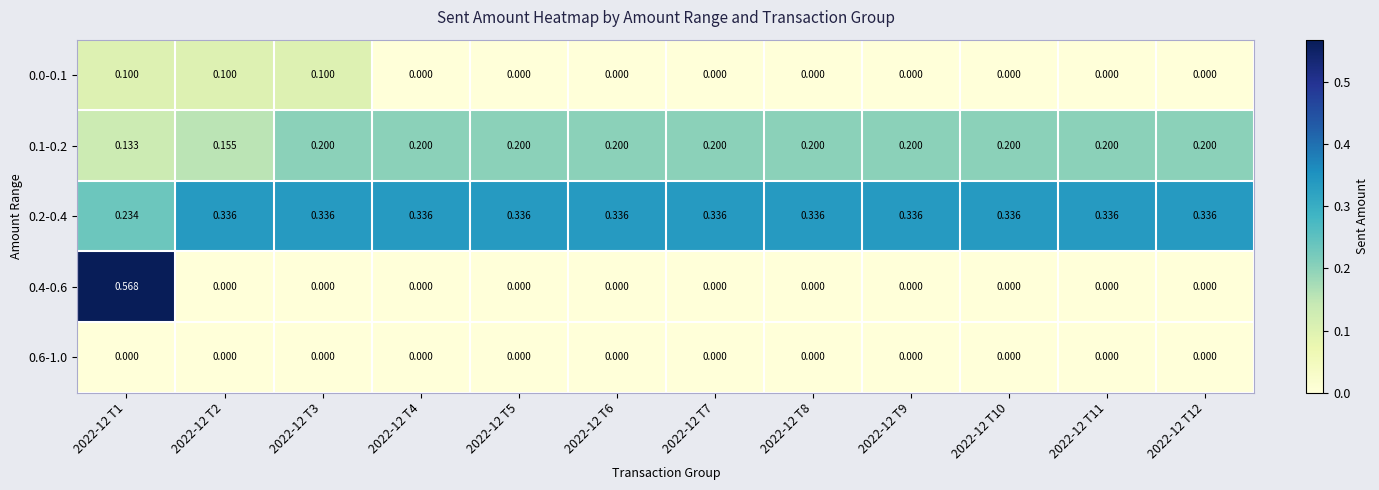

Rank the series at 2022-12 T9 from highest to lowest value.

0.2-0.4, 0.1-0.2, 0.0-0.1, 0.4-0.6, 0.6-1.0